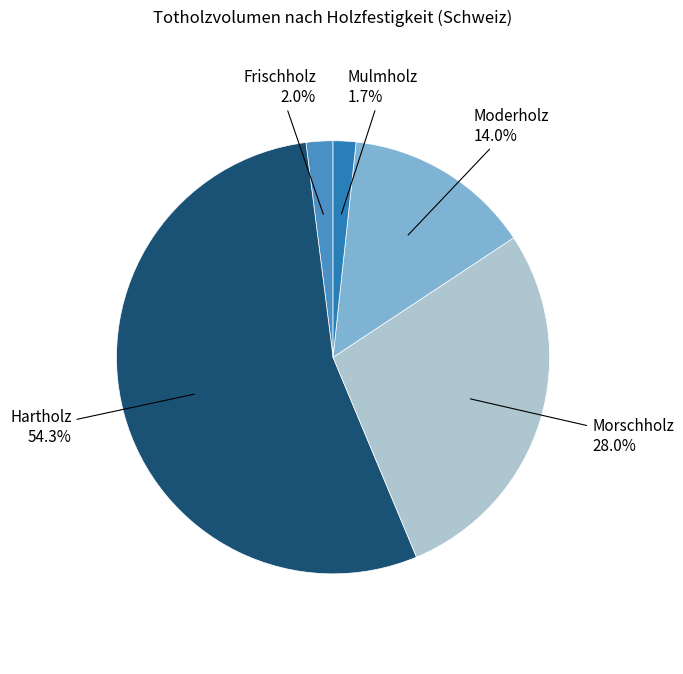

How much of the chart is everything except Moderholz?

86.0%